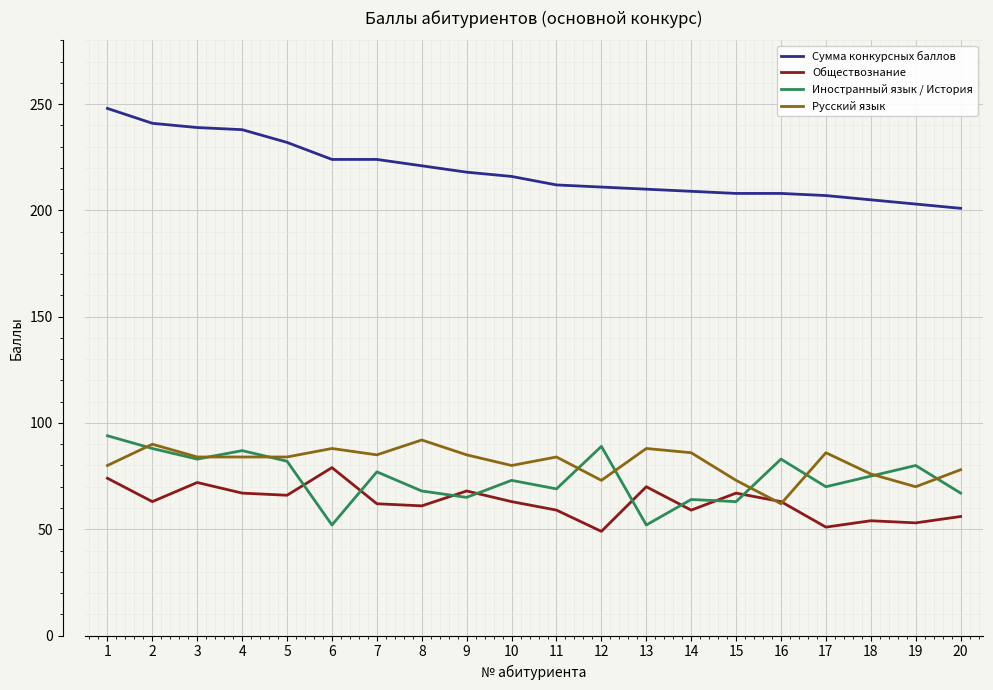

At which category is the sum across all series the highest?

1